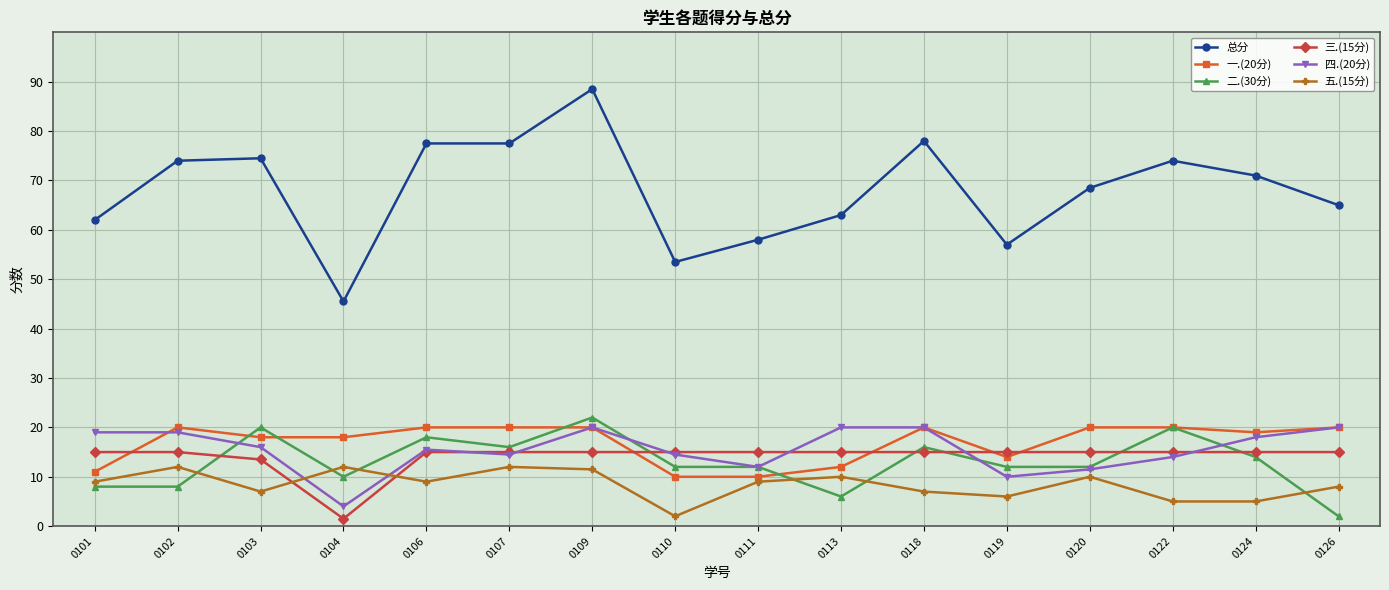

Which series has the largest total across all categories?

总分